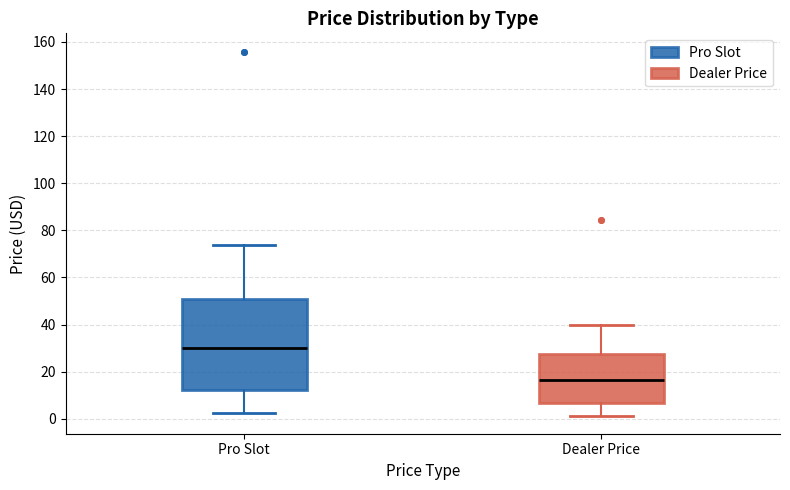

Which box is the tallest, from its lower edge to its upper edge?

Pro Slot